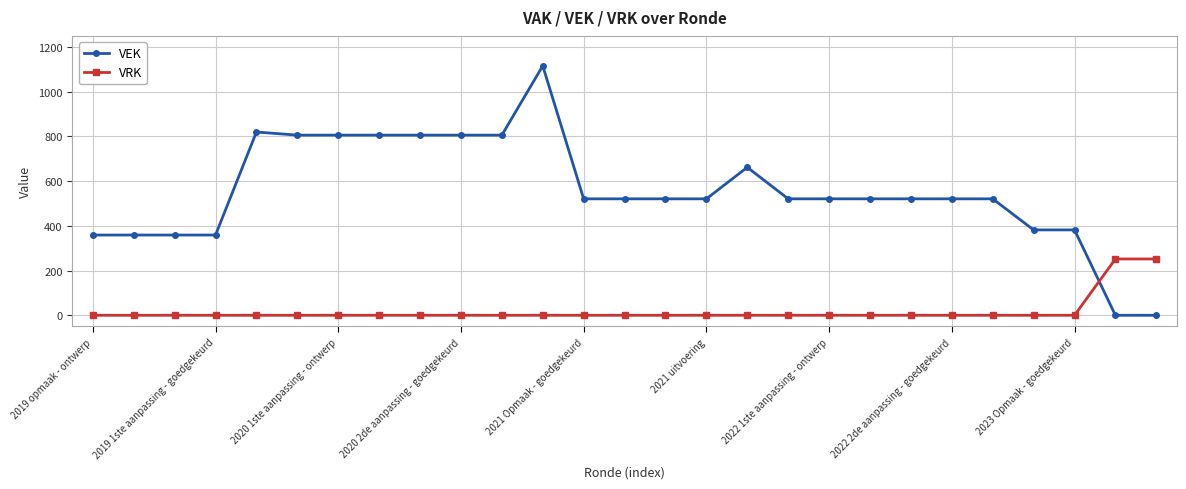

How many data points in VEK are less than 521?

8